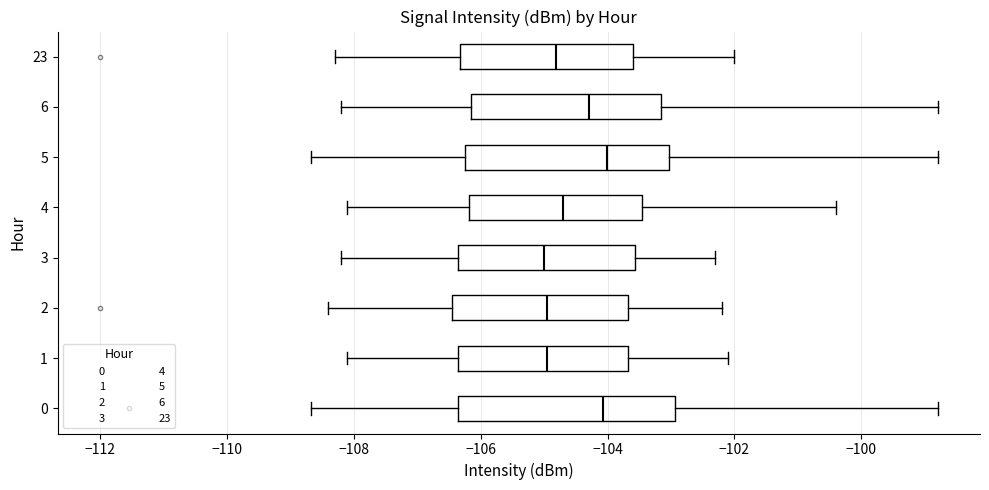

Reading bottom to top, read every box against the x-axis: the position of its median line, the range the box covers, and the ends of its whiskers. The values are not printed on the chart, so give them approximately, as read against the axis.

0: median -104.0, box -106.4 to -103.0, whiskers -108.6 to -98.8
1: median -105.0, box -106.4 to -103.6, whiskers -108.0 to -102.0
2: median -105.0, box -106.4 to -103.6, whiskers -108.4 to -102.2
3: median -105.0, box -106.4 to -103.6, whiskers -108.2 to -102.2
4: median -104.6, box -106.2 to -103.4, whiskers -108.0 to -100.4
5: median -104.0, box -106.2 to -103.0, whiskers -108.6 to -98.8
6: median -104.2, box -106.2 to -103.2, whiskers -108.2 to -98.8
23: median -104.8, box -106.4 to -103.6, whiskers -108.2 to -102.0